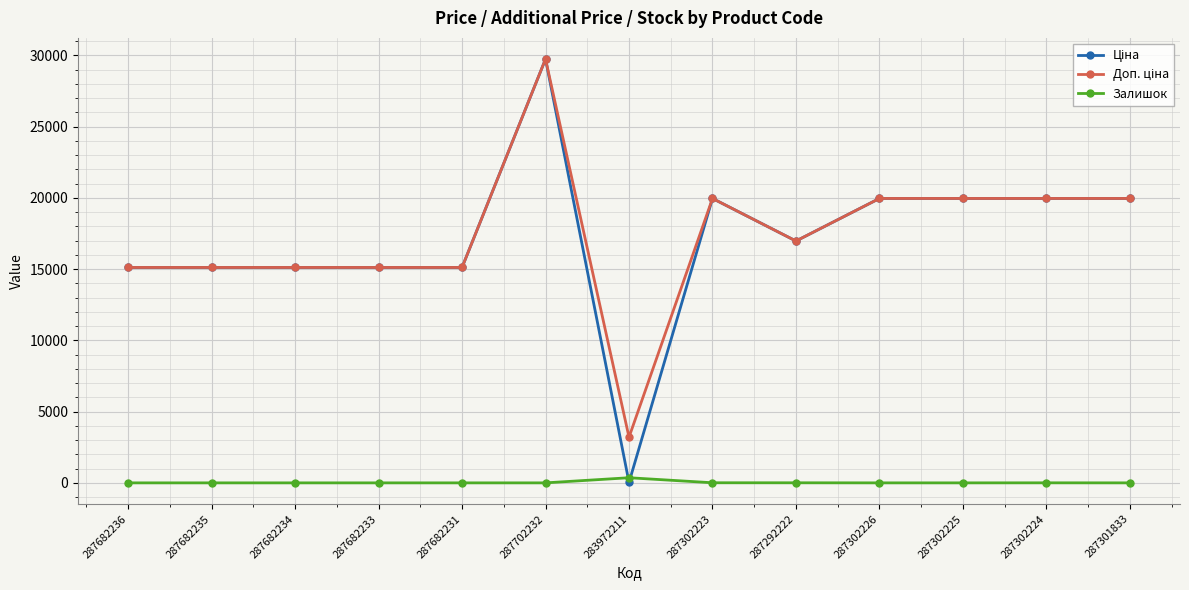

What is the spread (max minus min) of values at 287301833?

19964.2